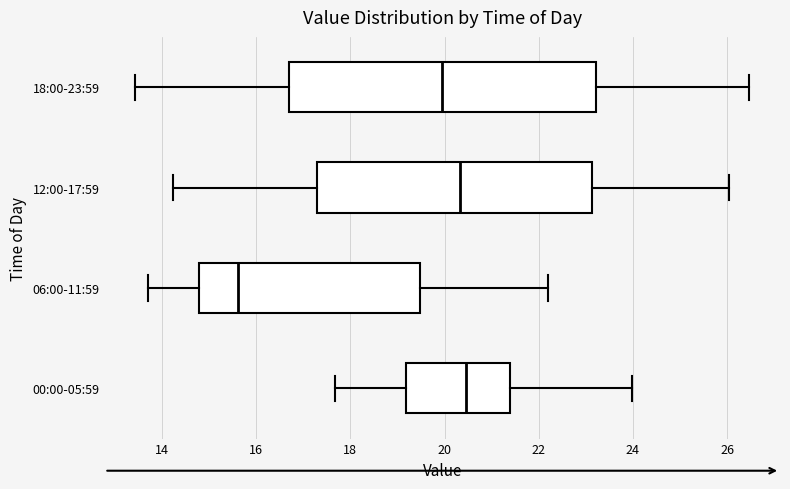

Comparing the boxes themselves (not the whiskers), which one is the widest?

18:00-23:59